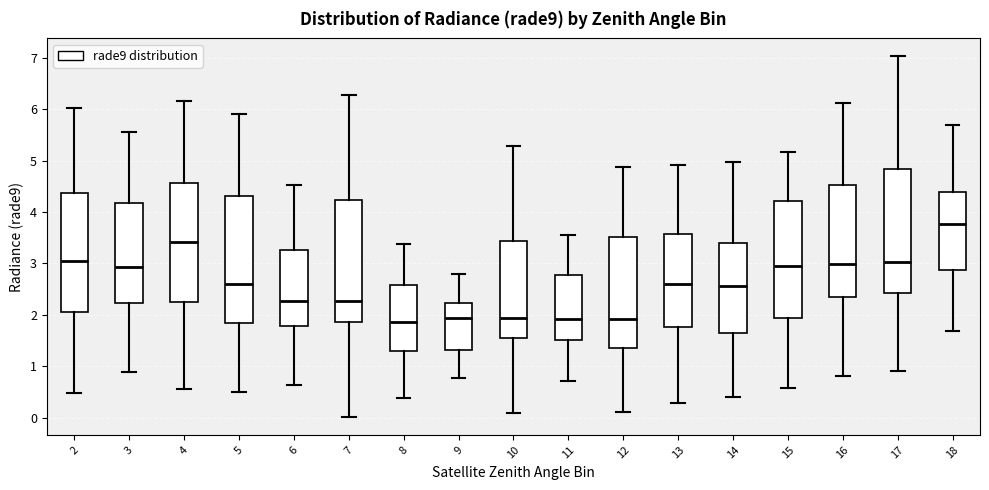

Reading left to right, transcribe this box plot: for each box, give where its median line is, the range the box spans, and where its two whiskers end, as read against the y-axis. The values are not printed on the chart, so give them approximately, as read against the axis.

2: median 3.0, box 2.1 to 4.4, whiskers 0.5 to 6.0
3: median 2.9, box 2.2 to 4.2, whiskers 0.9 to 5.6
4: median 3.4, box 2.3 to 4.6, whiskers 0.6 to 6.2
5: median 2.6, box 1.8 to 4.3, whiskers 0.5 to 5.9
6: median 2.3, box 1.8 to 3.3, whiskers 0.6 to 4.5
7: median 2.3, box 1.9 to 4.2, whiskers 0.0 to 6.3
8: median 1.9, box 1.3 to 2.6, whiskers 0.4 to 3.4
9: median 1.9, box 1.3 to 2.2, whiskers 0.8 to 2.8
10: median 1.9, box 1.5 to 3.4, whiskers 0.1 to 5.3
11: median 1.9, box 1.5 to 2.8, whiskers 0.7 to 3.6
12: median 1.9, box 1.4 to 3.5, whiskers 0.1 to 4.9
13: median 2.6, box 1.8 to 3.6, whiskers 0.3 to 4.9
14: median 2.6, box 1.6 to 3.4, whiskers 0.4 to 5.0
15: median 3.0, box 1.9 to 4.2, whiskers 0.6 to 5.2
16: median 3.0, box 2.4 to 4.5, whiskers 0.8 to 6.1
17: median 3.0, box 2.4 to 4.8, whiskers 0.9 to 7.0
18: median 3.8, box 2.9 to 4.4, whiskers 1.7 to 5.7